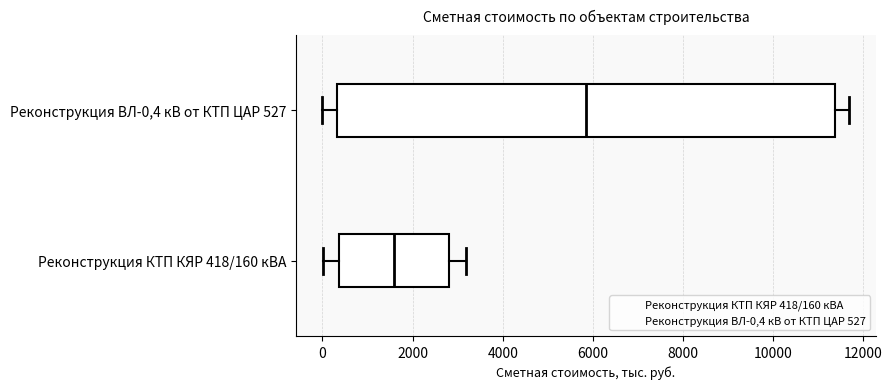

Reading bottom to top, transcribe this box plot: for each box, give where its median line is, the range the box spans, and where its two whiskers end, as read against the x-axis. The values are not printed on the chart, so give them approximately, as read against the axis.

Реконструкция КТП КЯР 418/160 кВА: median 1600, box 400 to 2800, whiskers 0 to 3200
Реконструкция ВЛ-0,4 кВ от КТП ЦАР 527: median 5800, box 400 to 11400, whiskers 0 to 11600